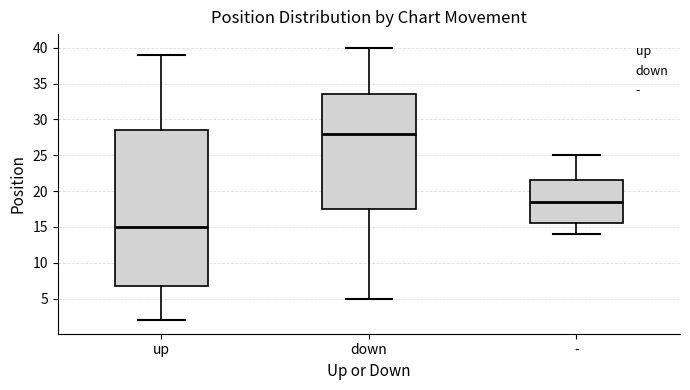

Reading left to right, read every box against the y-axis: the position of its median line, the range the box covers, and the ends of its whiskers. The values are not printed on the chart, so give them approximately, as read against the axis.

up: median 15.0, box 7.0 to 28.5, whiskers 2.0 to 39.0
down: median 28.0, box 17.5 to 33.5, whiskers 5.0 to 40.0
-: median 18.5, box 15.5 to 21.5, whiskers 14.0 to 25.0